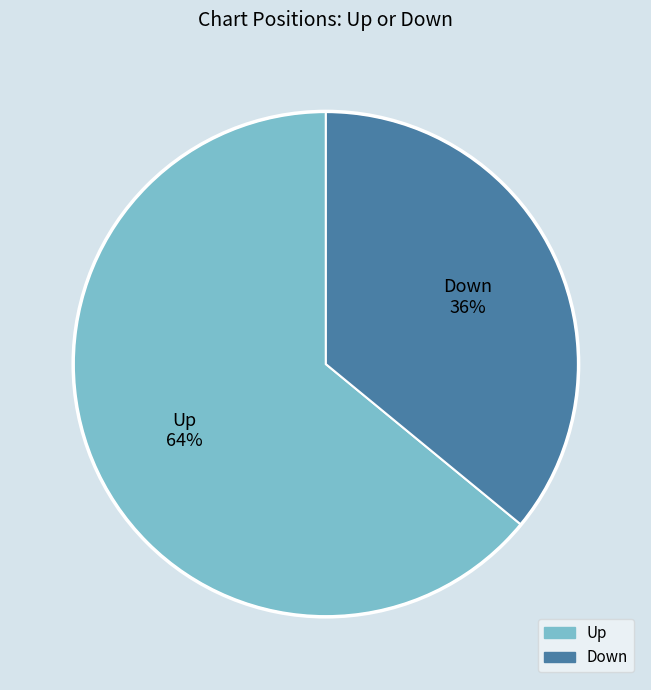

To the nearest percent, what is the average slice percentage?

50%